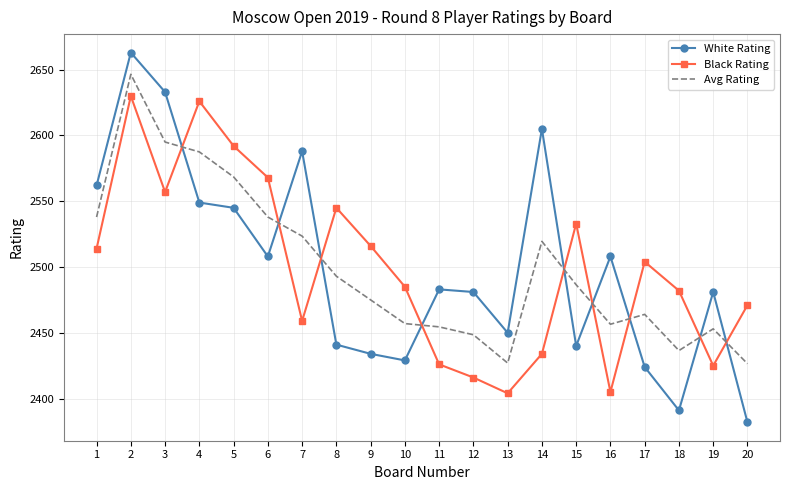

What is the difference between the Avg Rating values at 9 and 13?

48.0